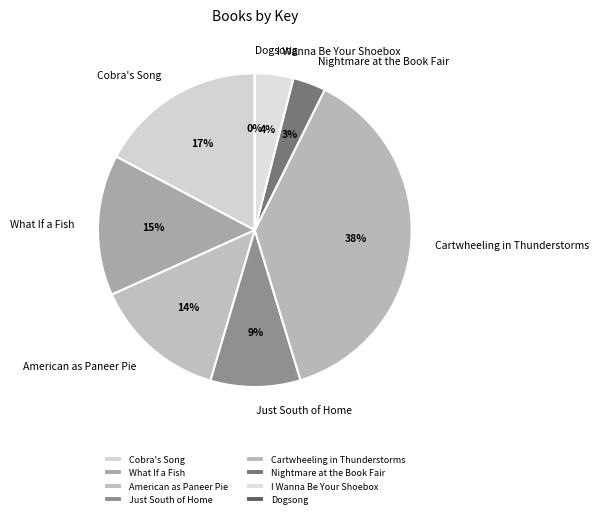

To the nearest percent, what is the difference between the largest and smallest slice percentages?

38%